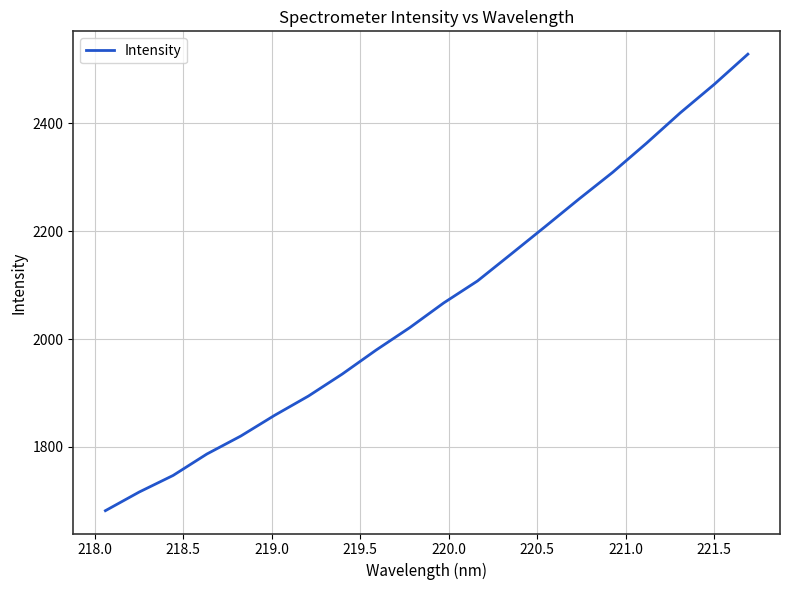

Count the number of values greater than 2067.

10